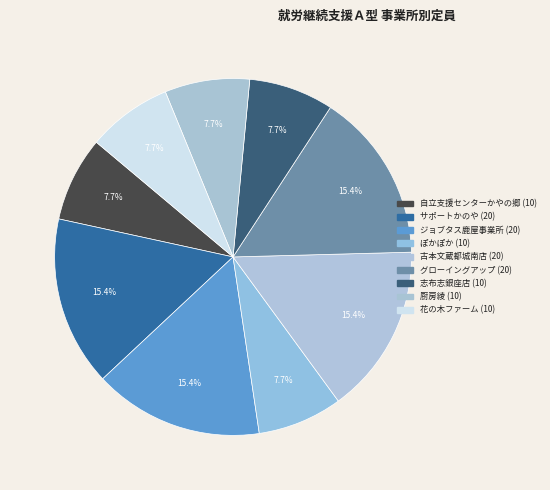

Which slice is the smallest?

自立支援センターかやの郷